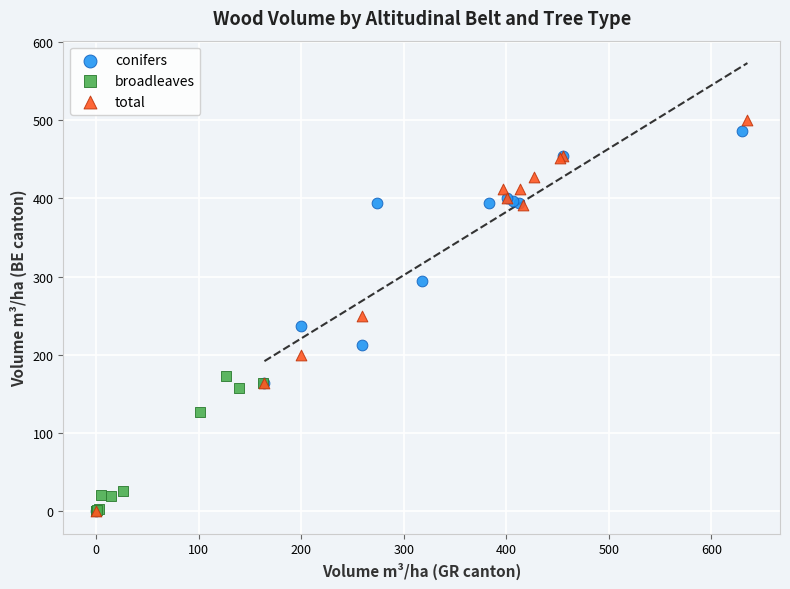

Which series has the widest spread of Y values?

total